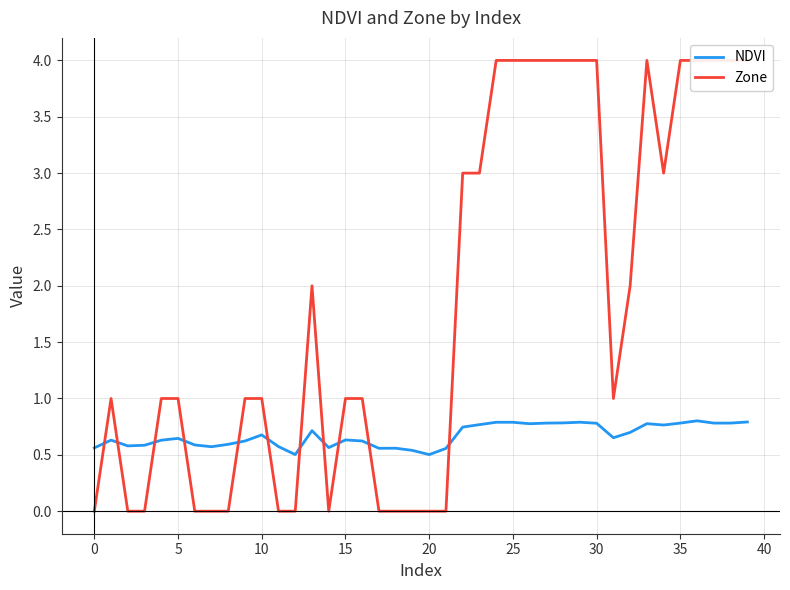

List the labels in order of NDVI value, largest first.

36, 39, 29, 24, 25, 28, 35, 37, 27, 38, 30, 33, 26, 23, 34, 22, 13, 32, 45, 31, 20, 15, 0, 15, 40, 16, 35, 25, 10, 5, 11, 30, 14, −5, 18, 17, 21, 19, 12, 20